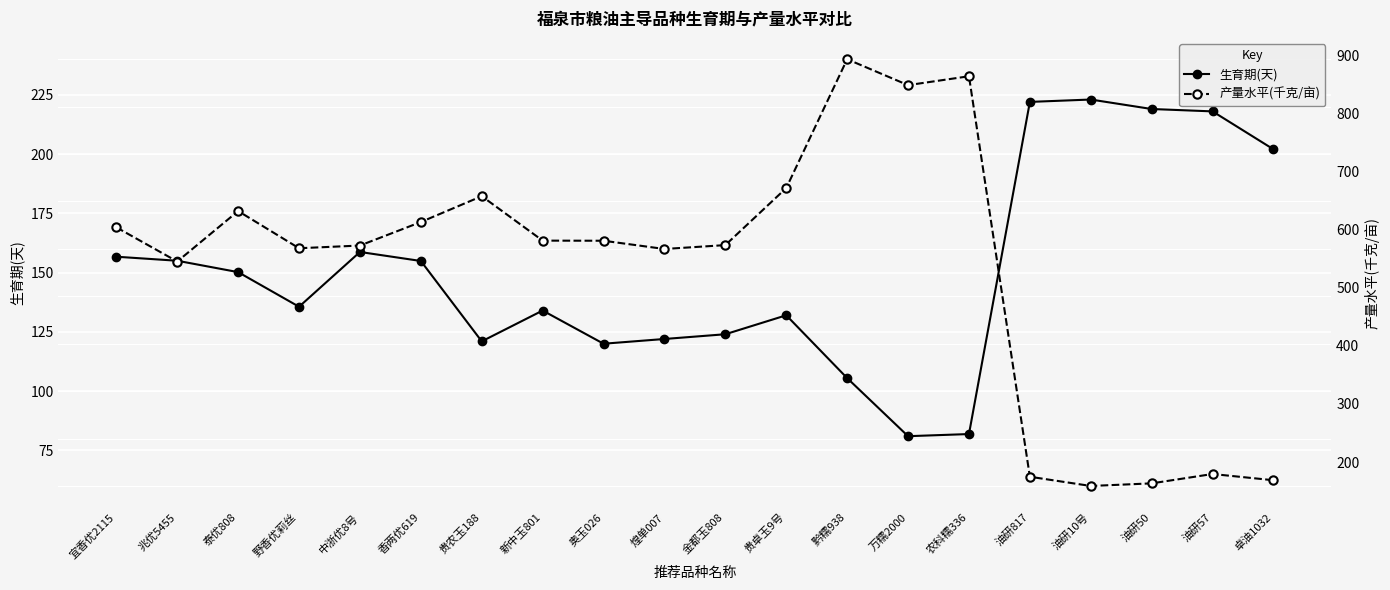

At which label does 生育期(天) reach its minimum?

万糯2000